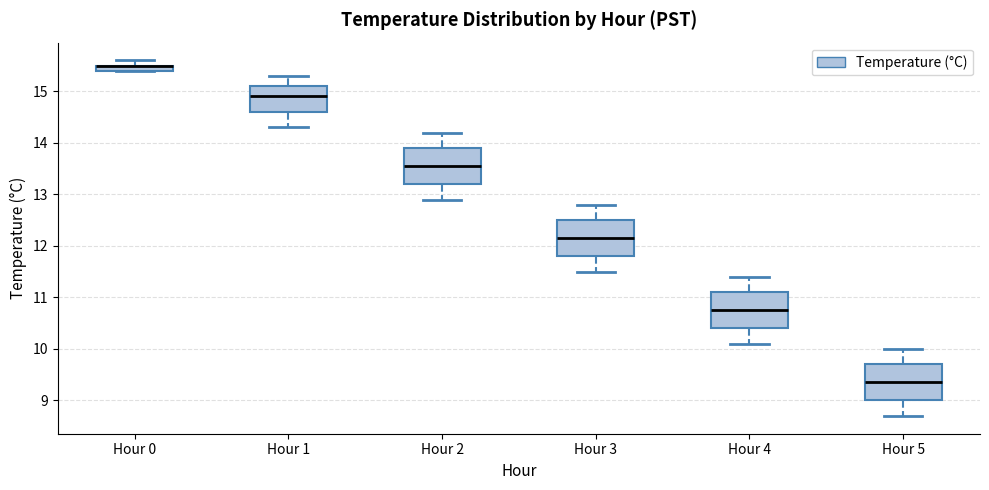

Where does the upper whisker of the box for Hour 5 end on the y-axis? The values are not printed on the chart, so give them approximately, as read against the axis.

10.0